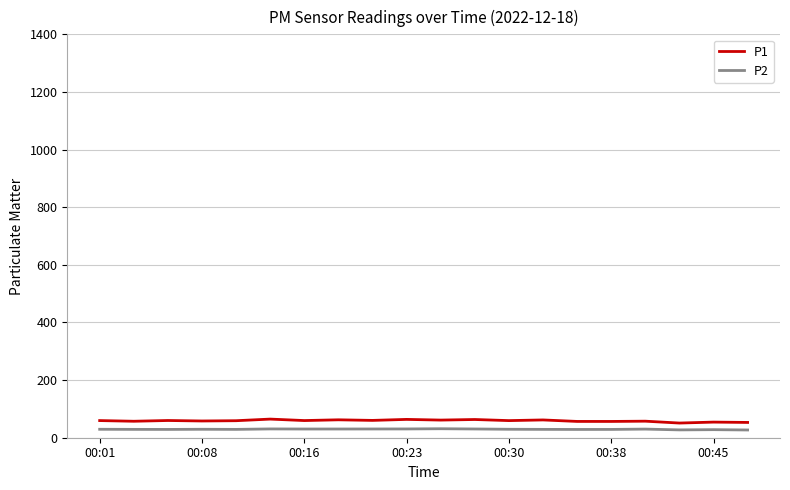

What is the greatest value displayed?

64.7